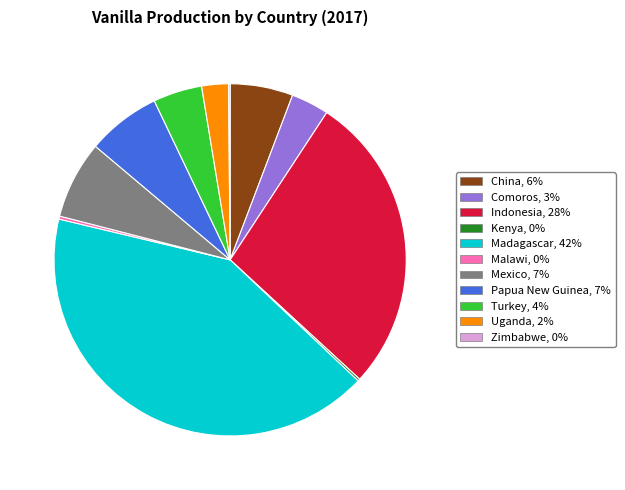

Do Turkey and China together represent more than half of the pie?

No